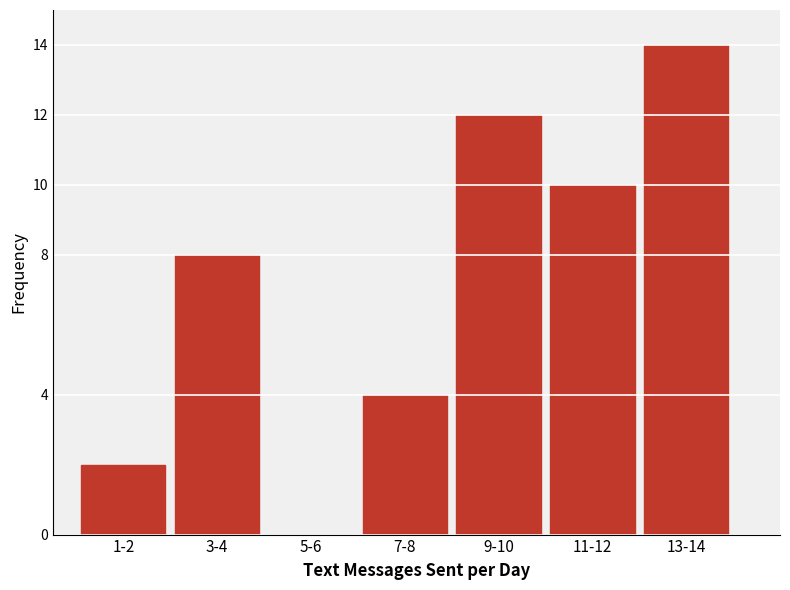

Reading left to right, extract all data points from this chart.

1-2=2	3-4=8	5-6=0	7-8=4	9-10=12	11-12=10	13-14=14